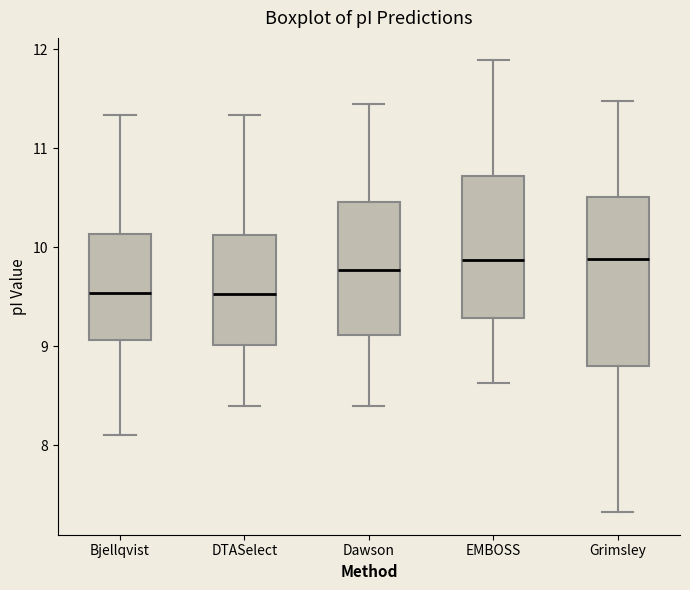

Where does the upper whisker of the box for DTASelect end on the y-axis? The values are not printed on the chart, so give them approximately, as read against the axis.

11.3